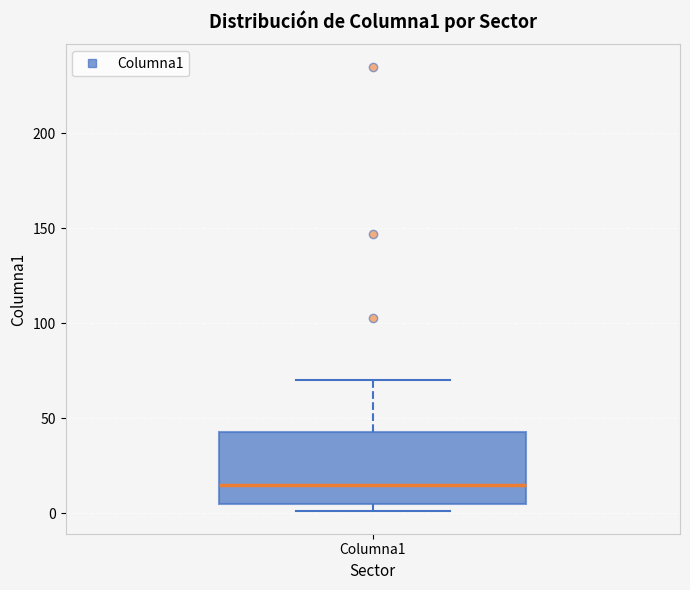

Read this box plot against the y-axis: the position of the median line, the range covered by the box, and the ends of both whiskers. The values are not printed on the chart, so give them approximately, as read against the axis.

median 15, box 5 to 45, whiskers 0 to 70